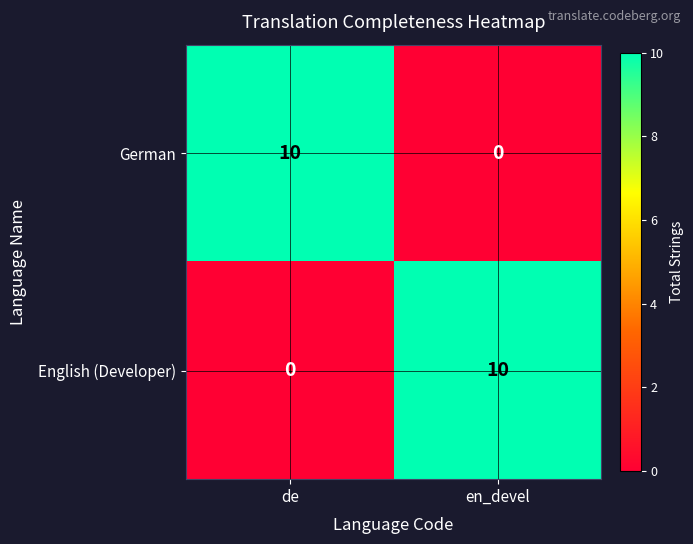

At how many categories does at least one series exceed 3?

2